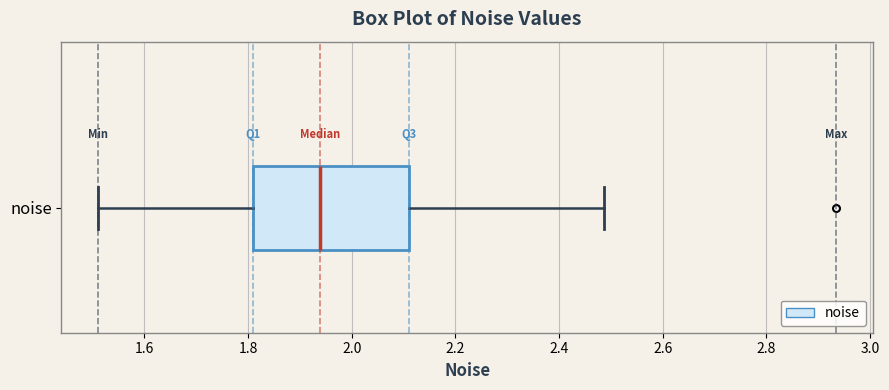

Transcribe this box plot: give where the median line is, the range the box spans, and where the two whiskers end, as read against the x-axis. The values are not printed on the chart, so give them approximately, as read against the axis.

median 1.94, box 1.80 to 2.12, whiskers 1.52 to 2.48